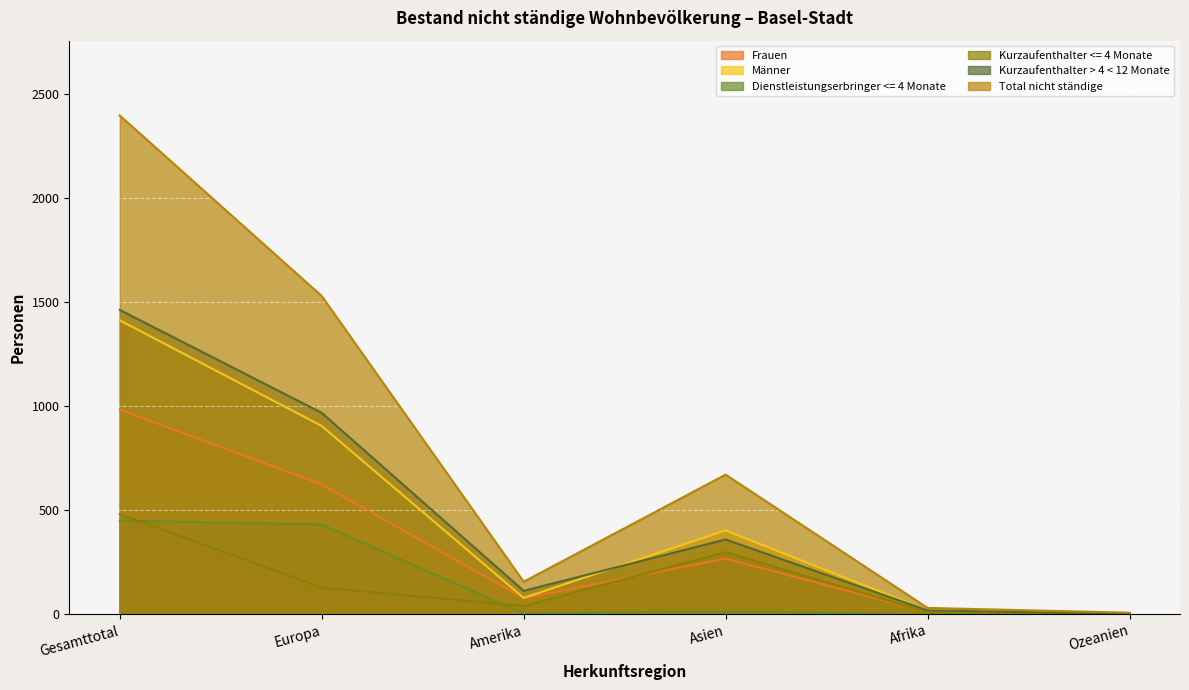

How many interior local valleys does the Männer series have?

1